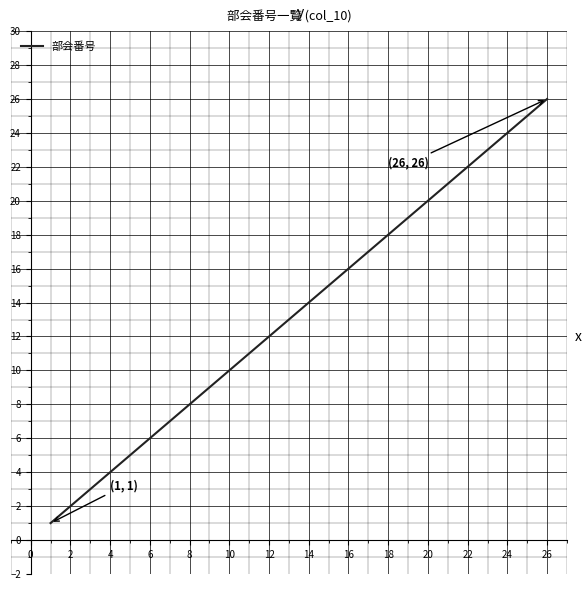

What is the maximum value shown in the chart?

26